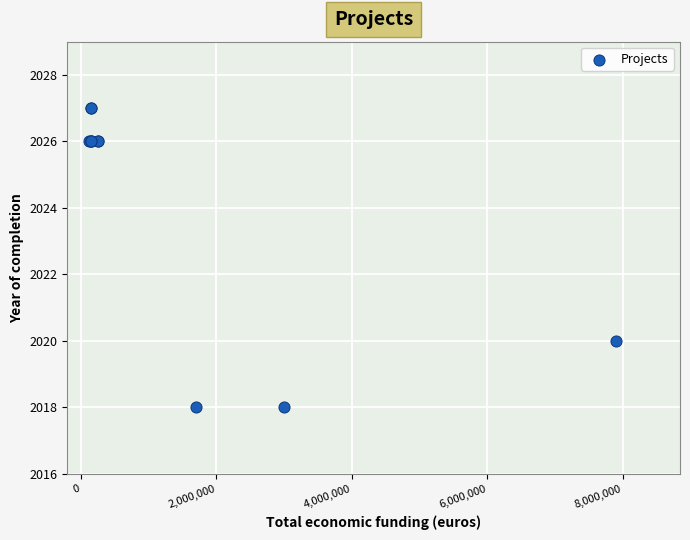

What Y value in the scatter plot is closest to 2022?

2020